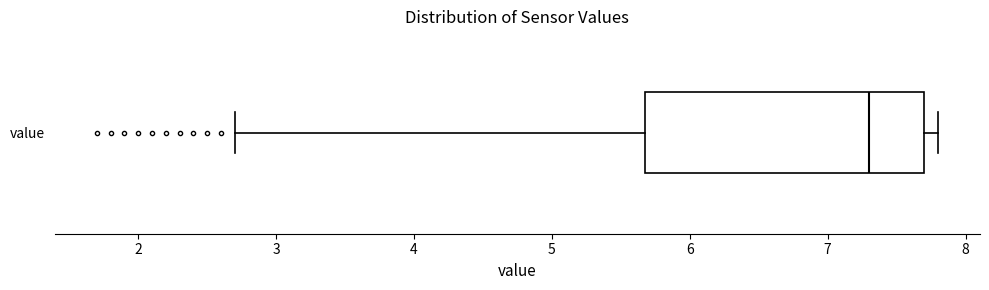

Transcribe this box plot: give where the median line is, the range the box spans, and where the two whiskers end, as read against the x-axis. The values are not printed on the chart, so give them approximately, as read against the axis.

median 7.3, box 5.7 to 7.7, whiskers 2.7 to 7.8